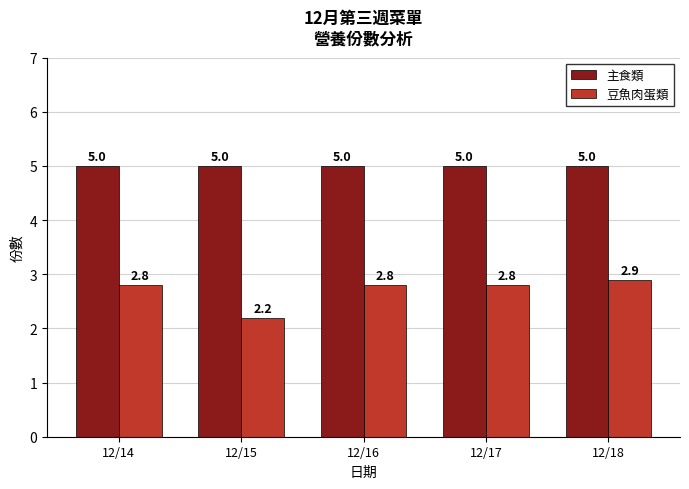

What are all the series names shown in the legend?

主食類, 豆魚肉蛋類